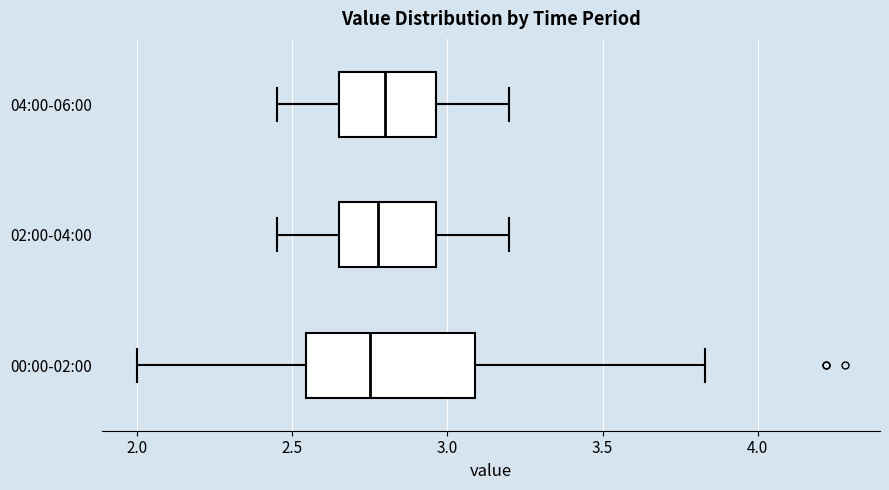

Which box is the widest, from its left edge to its right edge?

00:00-02:00